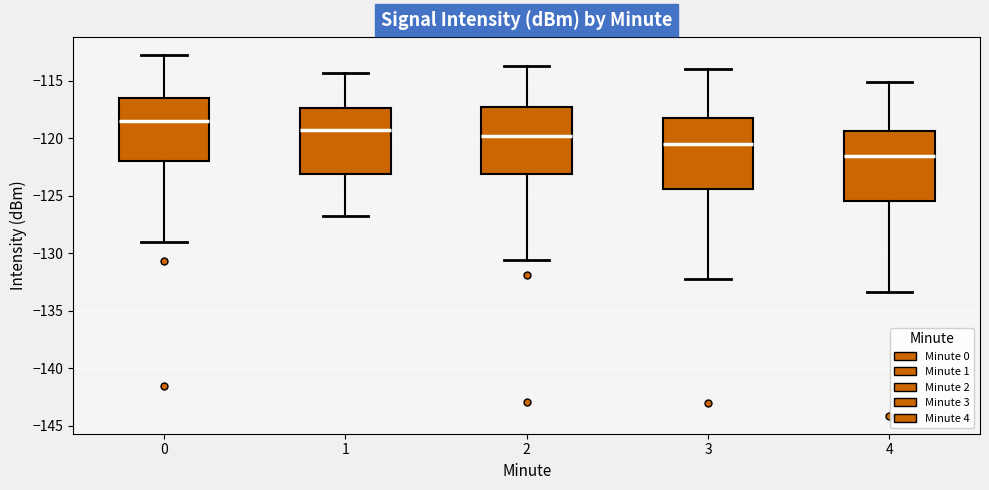

Reading left to right, transcribe this box plot: for each box, give where its median line is, the range the box spans, and where its two whiskers end, as read against the y-axis. The values are not printed on the chart, so give them approximately, as read against the axis.

0: median -118.5, box -122.0 to -116.5, whiskers -129.0 to -113.0
1: median -119.5, box -123.0 to -117.5, whiskers -127.0 to -114.5
2: median -120.0, box -123.0 to -117.5, whiskers -130.5 to -113.5
3: median -120.5, box -124.5 to -118.0, whiskers -132.0 to -114.0
4: median -121.5, box -125.5 to -119.5, whiskers -133.5 to -115.0